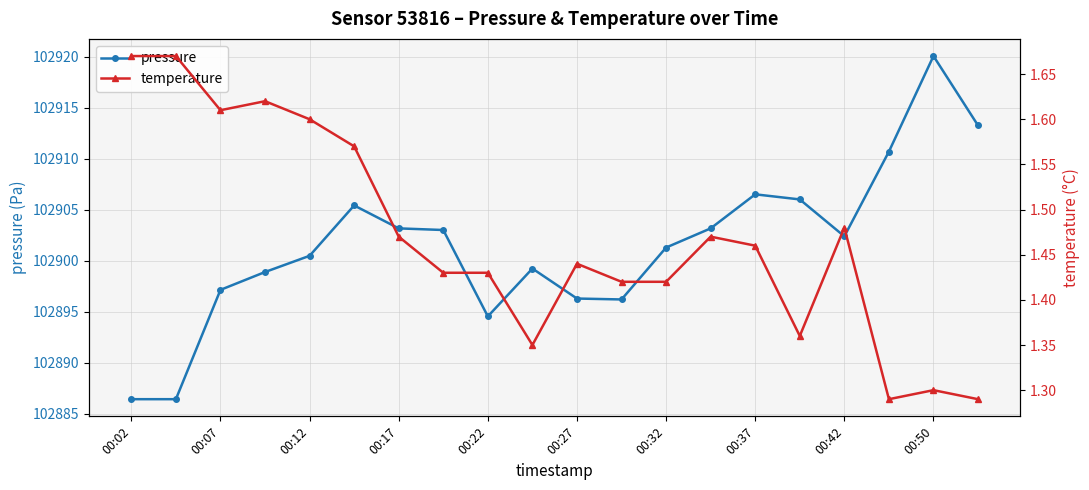

True or false: pressure has a value of 102903.2 at 00:17.

True